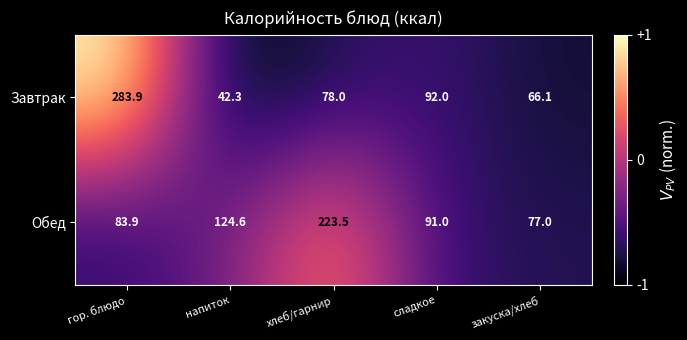

What is the spread (max minus min) of values at хлеб/гарнир?

145.5